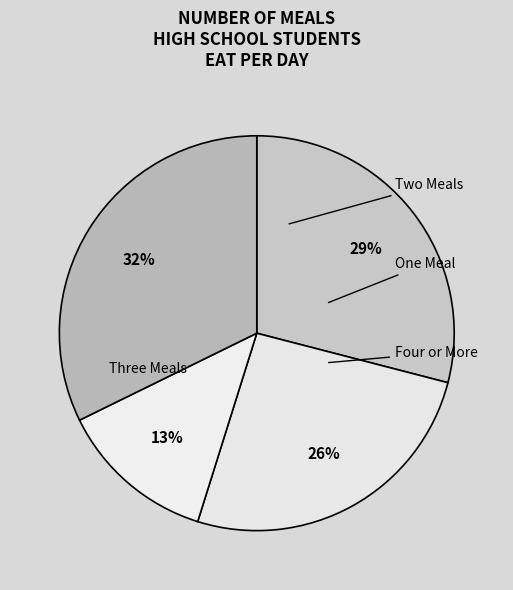

Count the number of slices in the pie.

4